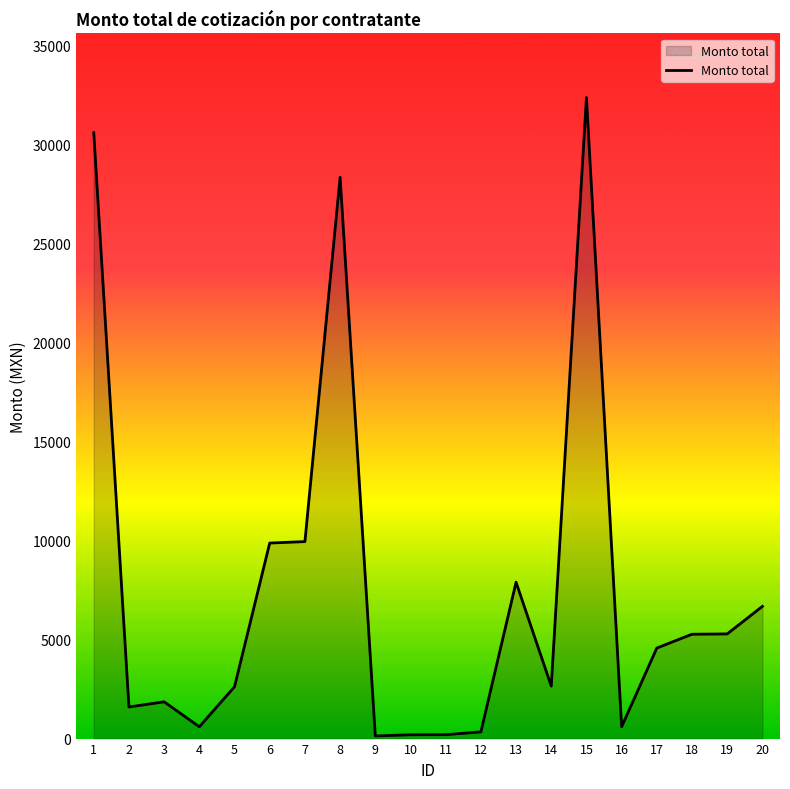

What is the difference between the values at 18 and 3?

3412.0